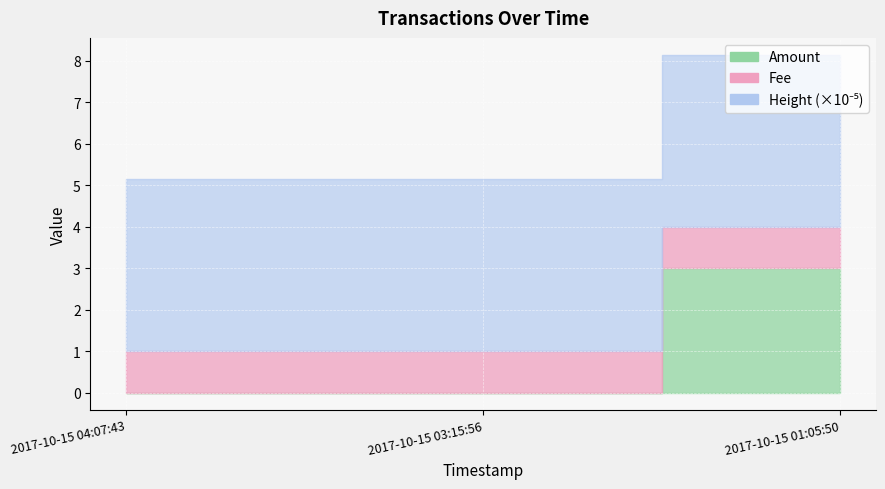

What are all the series names shown in the legend?

Amount, Fee, Height (×10⁻⁵)